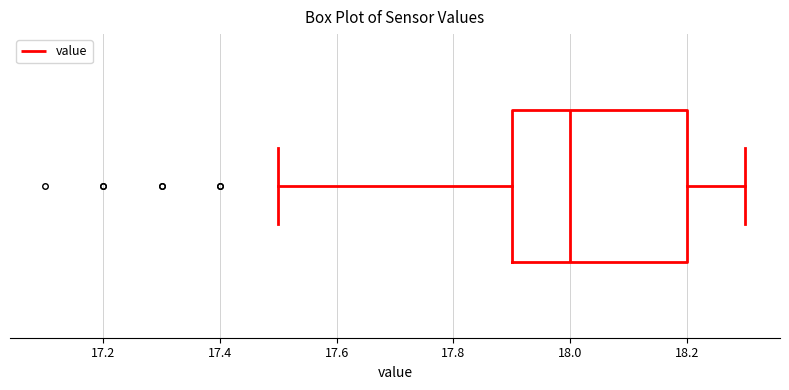

Where is the right edge of the box on the x-axis? The values are not printed on the chart, so give them approximately, as read against the axis.

18.2